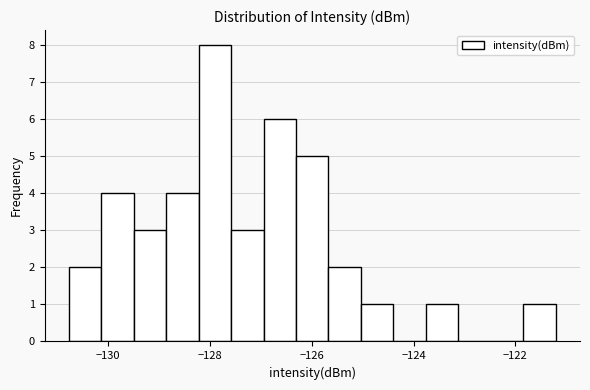

Around what value on the x-axis is the tallest bar? Give the approximate position of its centre, as read against the axis.

-128.0